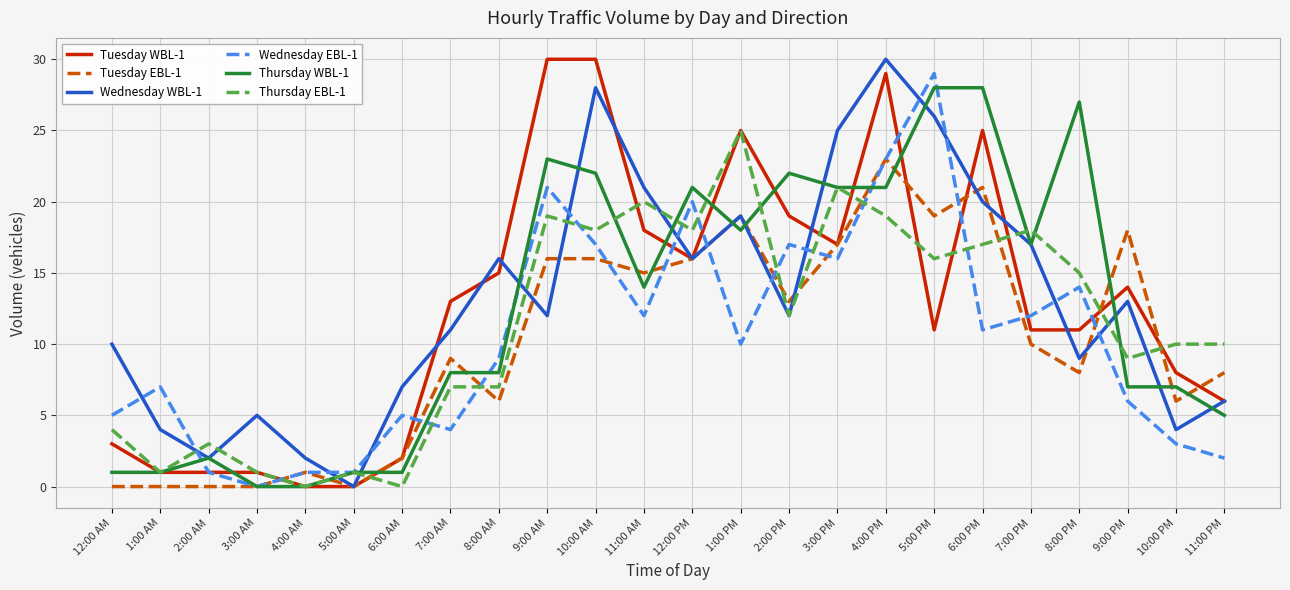

Is this an area chart (filled region under the line)?

No